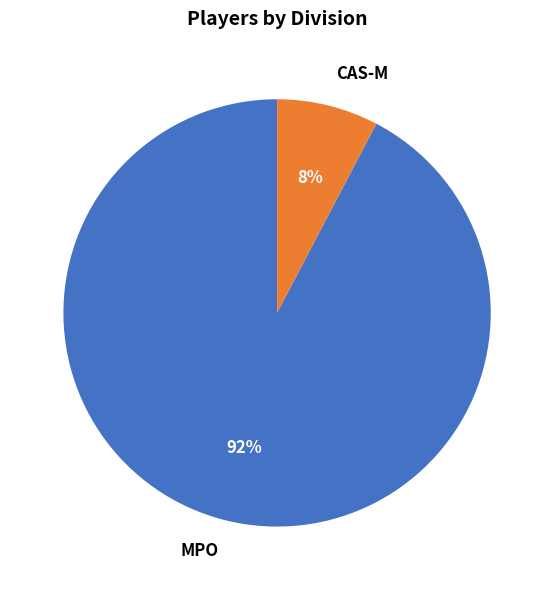

Which has a higher value, CAS-M or MPO?

MPO